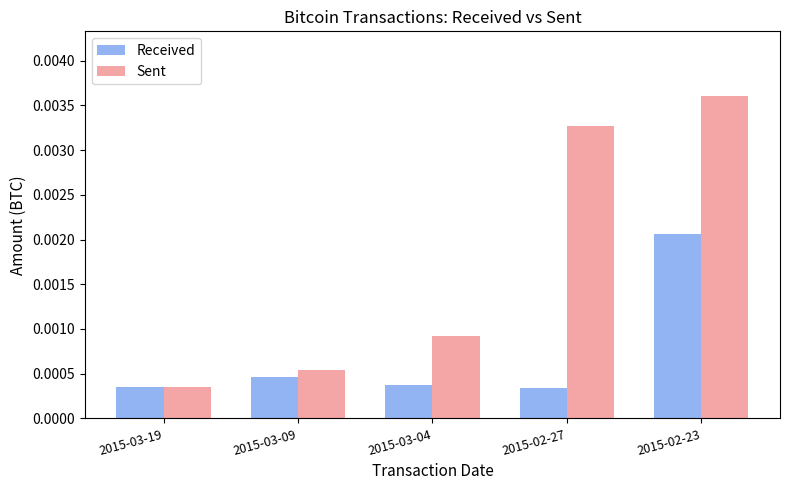

Which series has the widest spread of values?

Sent